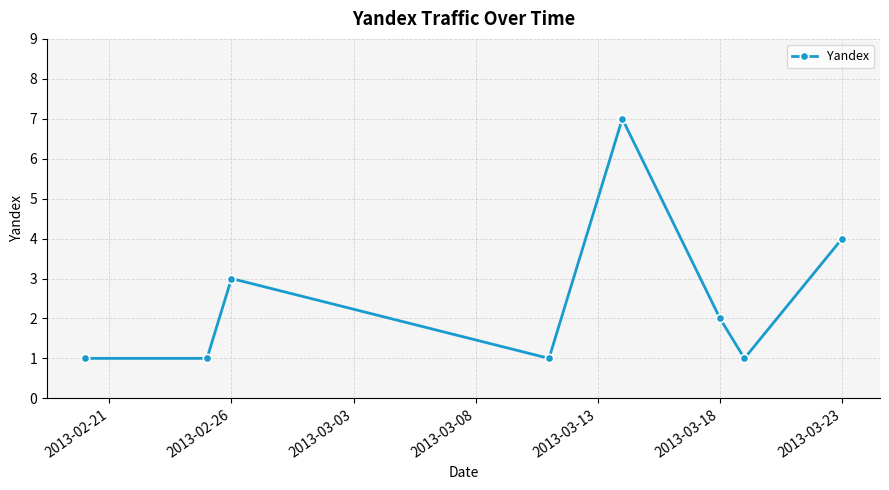

What is the greatest value displayed?

7